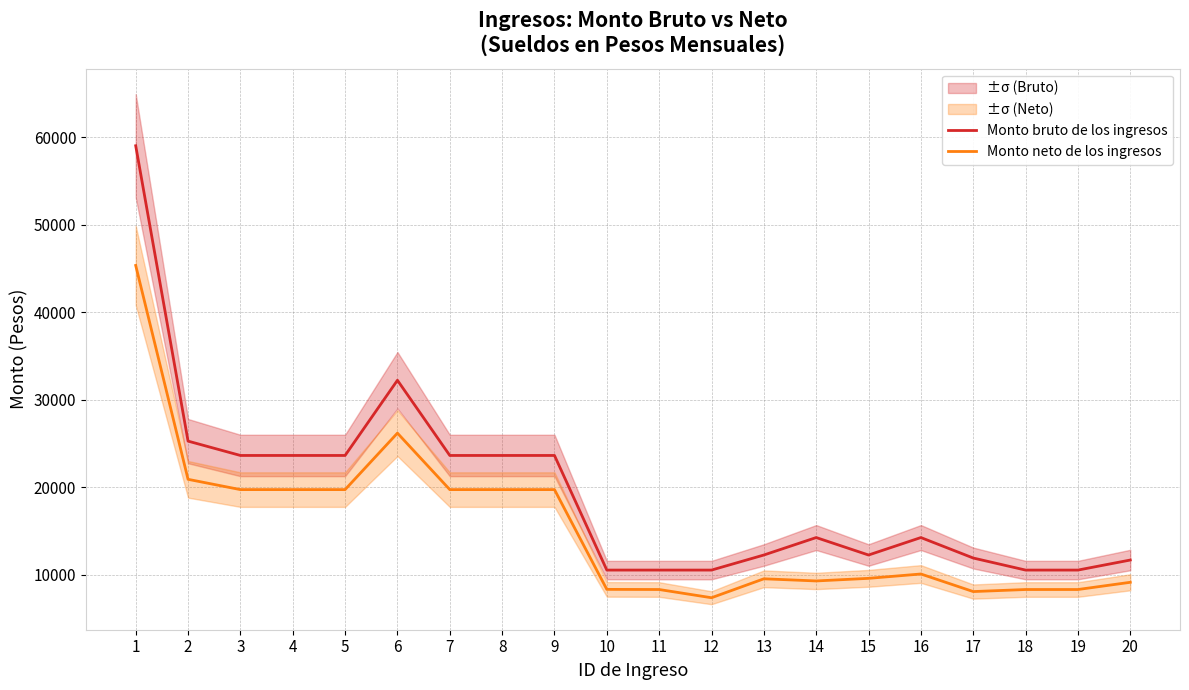

What is the sum of the Monto bruto de los ingresos values at 19 and 15?

22831.1